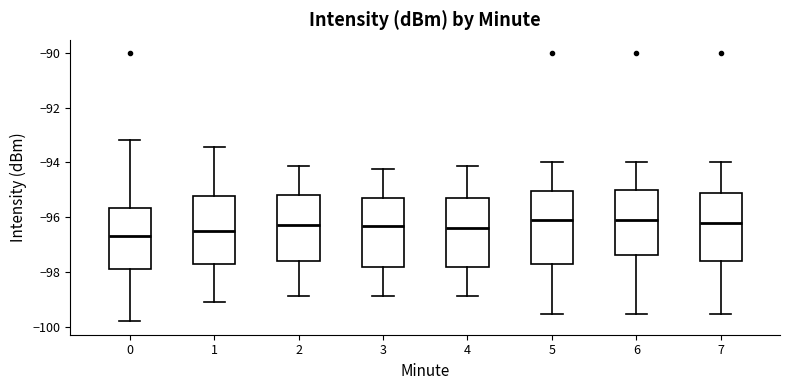

Reading left to right, read every box against the y-axis: the position of its median line, the range the box covers, and the ends of its whiskers. The values are not printed on the chart, so give them approximately, as read against the axis.

0: median -96.6, box -98.0 to -95.6, whiskers -99.8 to -93.2
1: median -96.6, box -97.8 to -95.2, whiskers -99.2 to -93.4
2: median -96.2, box -97.6 to -95.2, whiskers -98.8 to -94.2
3: median -96.4, box -97.8 to -95.4, whiskers -98.8 to -94.2
4: median -96.4, box -97.8 to -95.2, whiskers -98.8 to -94.2
5: median -96.2, box -97.8 to -95.0, whiskers -99.6 to -94.0
6: median -96.2, box -97.4 to -95.0, whiskers -99.6 to -94.0
7: median -96.2, box -97.6 to -95.2, whiskers -99.6 to -94.0